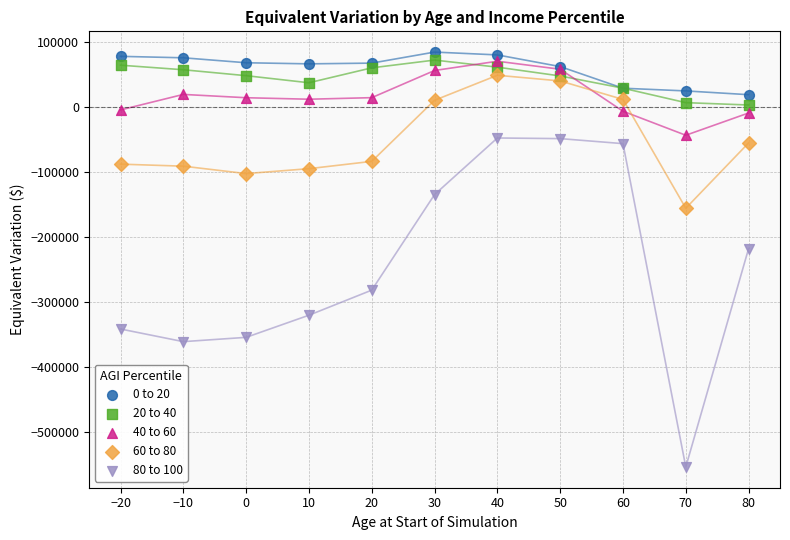

Across all series, what Y value is closest to -234254?

-217456